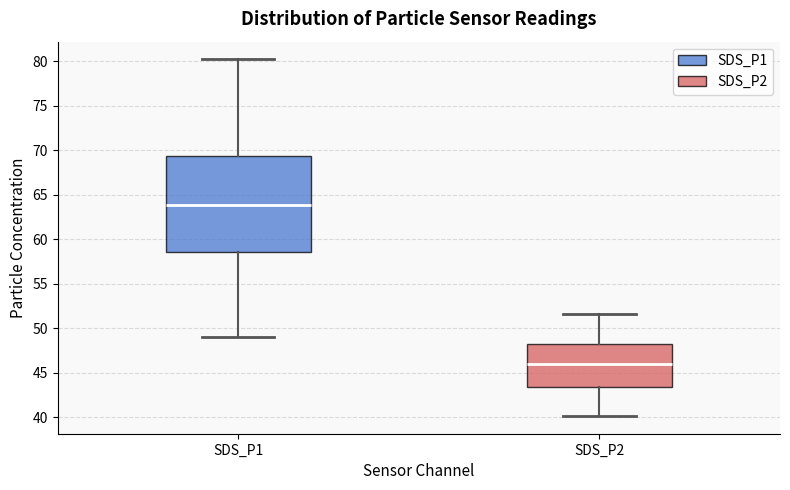

Reading left to right, read every box against the y-axis: the position of its median line, the range the box covers, and the ends of its whiskers. The values are not printed on the chart, so give them approximately, as read against the axis.

SDS_P1: median 64.0, box 58.5 to 69.5, whiskers 49.0 to 80.0
SDS_P2: median 46.0, box 43.5 to 48.0, whiskers 40.0 to 51.5